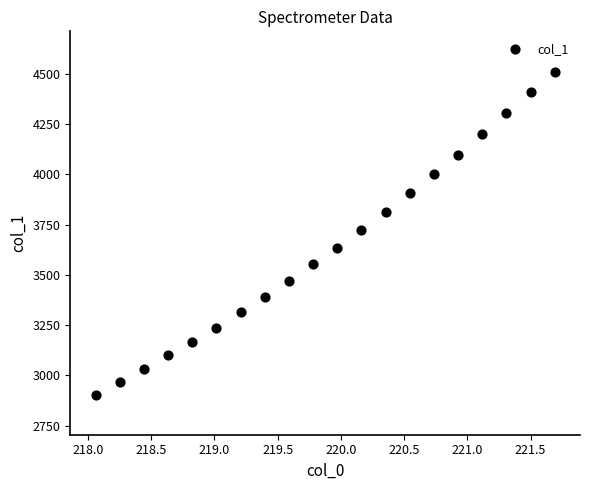

What is the range of Y values (max minus min)?

1606.9